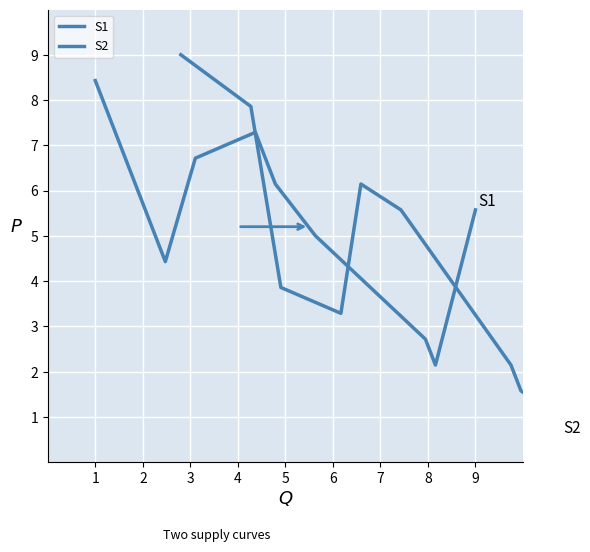

How many values in the S1 series exceed 5?

5